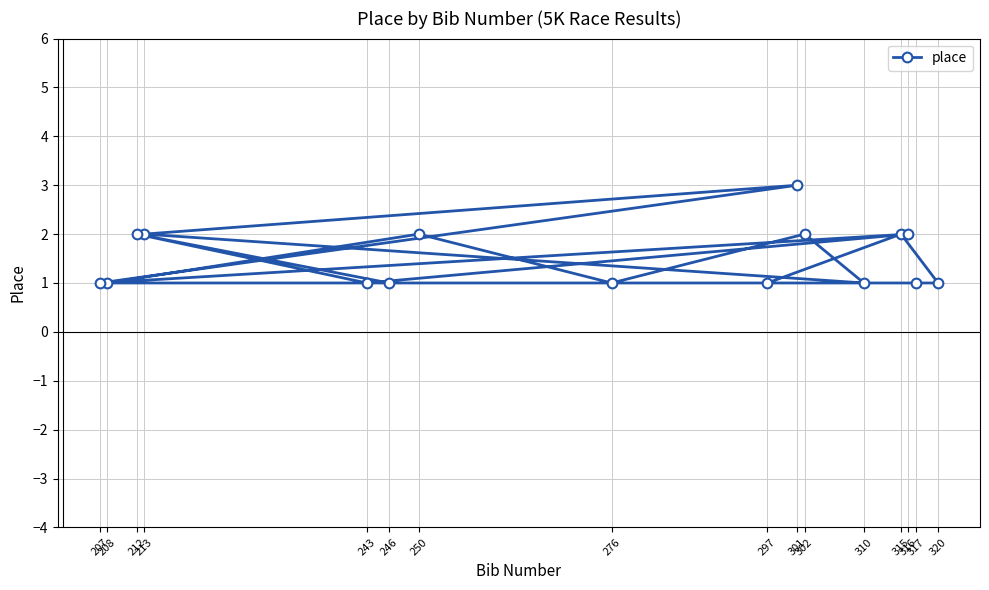

What is the minimum value shown in the chart?

1